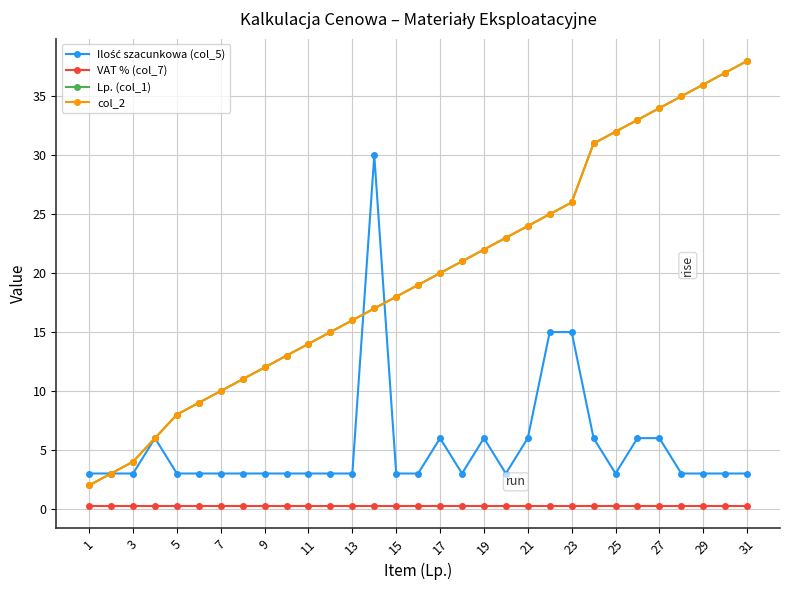

Is this an area chart (filled region under the line)?

No